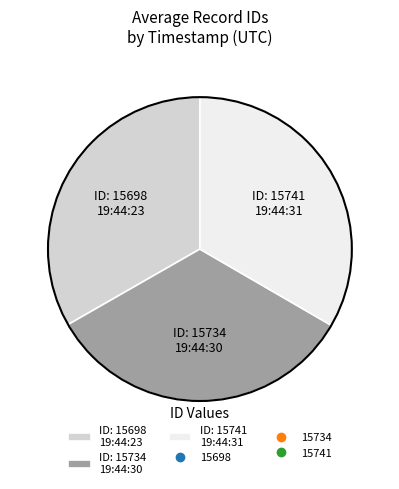

Does ID: 15734 19:44:30 account for over 50% of the chart?

No